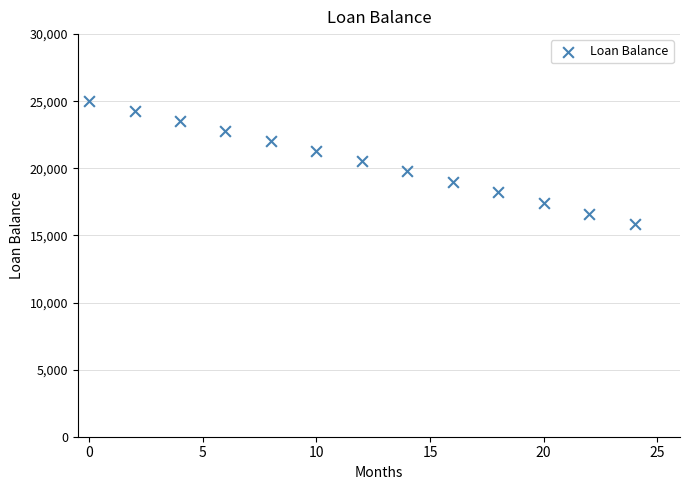

What is the range of Y values (max minus min)?

9171